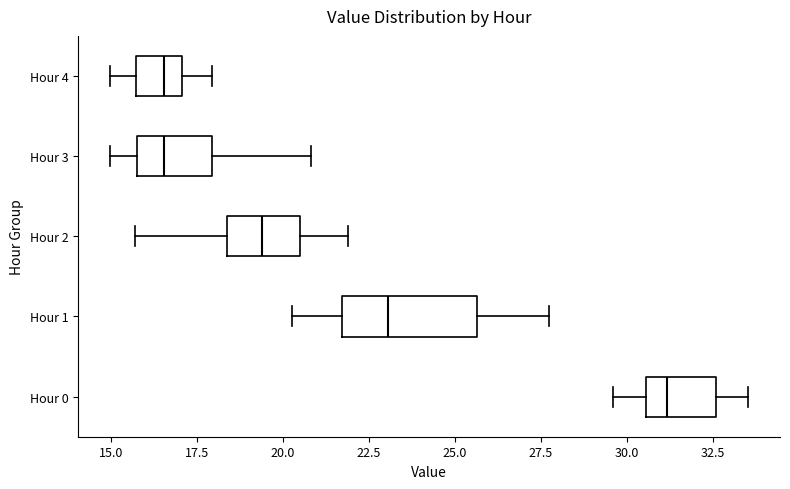

Where does the right whisker of the box for Hour 3 end on the x-axis? The values are not printed on the chart, so give them approximately, as read against the axis.

21.0